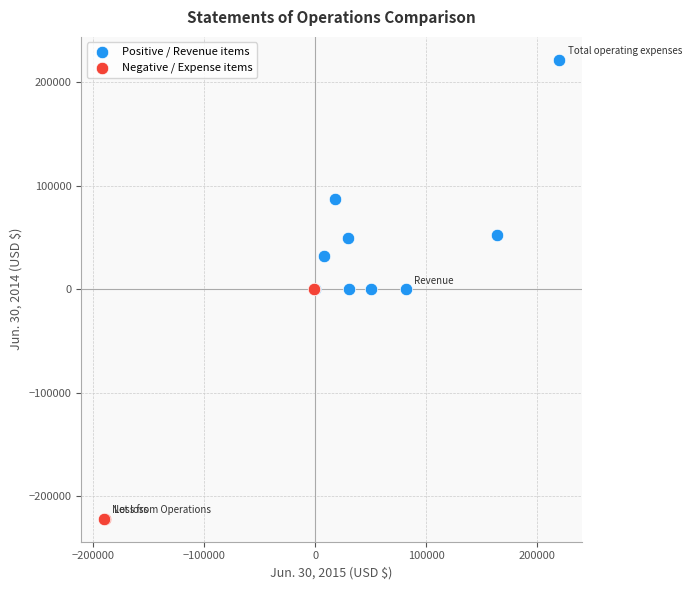

Which series contains the highest Y value?

Positive / Revenue items